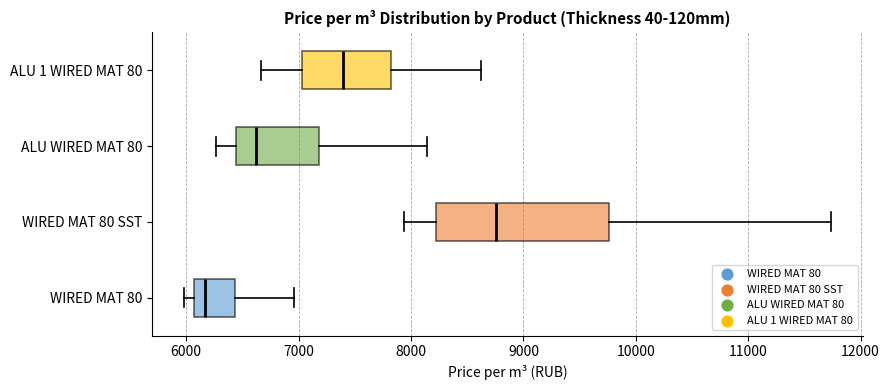

Reading bottom to top, read every box against the x-axis: the position of its median line, the range the box covers, and the ends of its whiskers. The values are not printed on the chart, so give them approximately, as read against the axis.

WIRED MAT 80: median 6200, box 6100 to 6400, whiskers 6000 to 7000
WIRED MAT 80 SST: median 8800, box 8200 to 9800, whiskers 7900 to 11700
ALU WIRED MAT 80: median 6600, box 6400 to 7200, whiskers 6300 to 8100
ALU 1 WIRED MAT 80: median 7400, box 7000 to 7800, whiskers 6700 to 8600